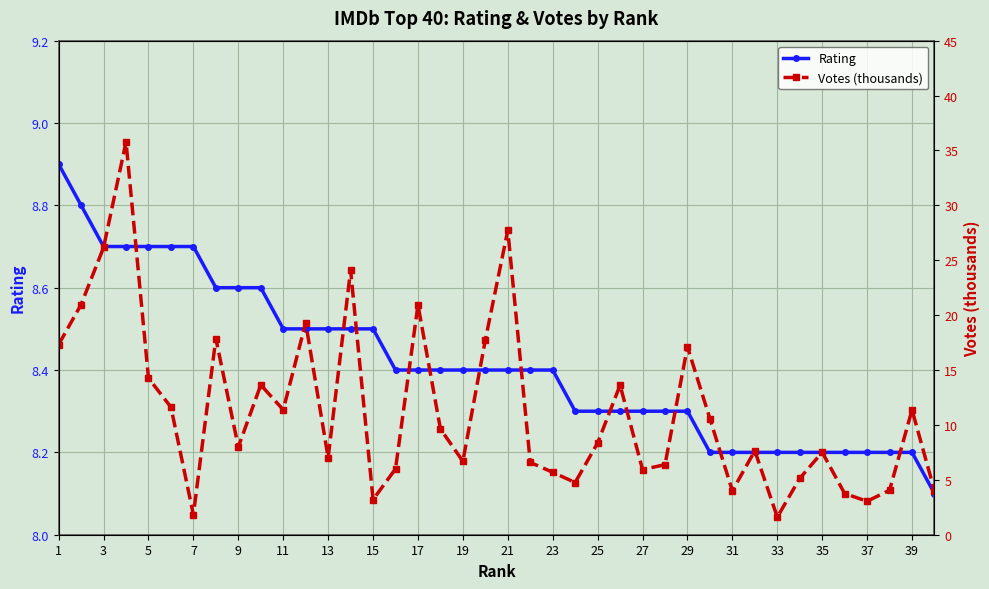

The value of Rating at 21 is 8.4. True or false?

True